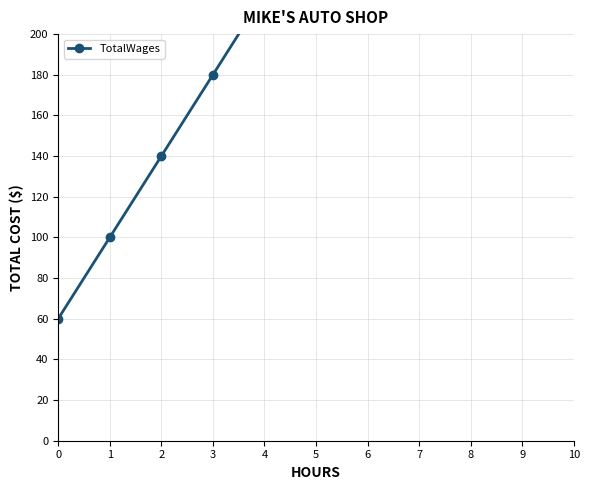

Where is the data nearest to the value 180?

3